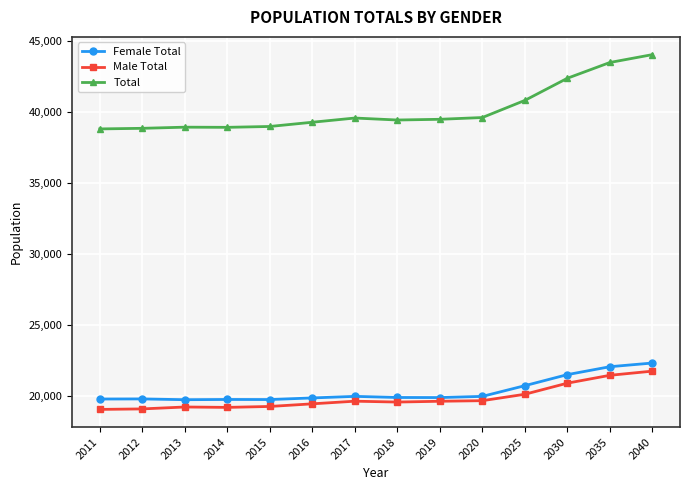

At which category is the sum across all series the highest?

2040